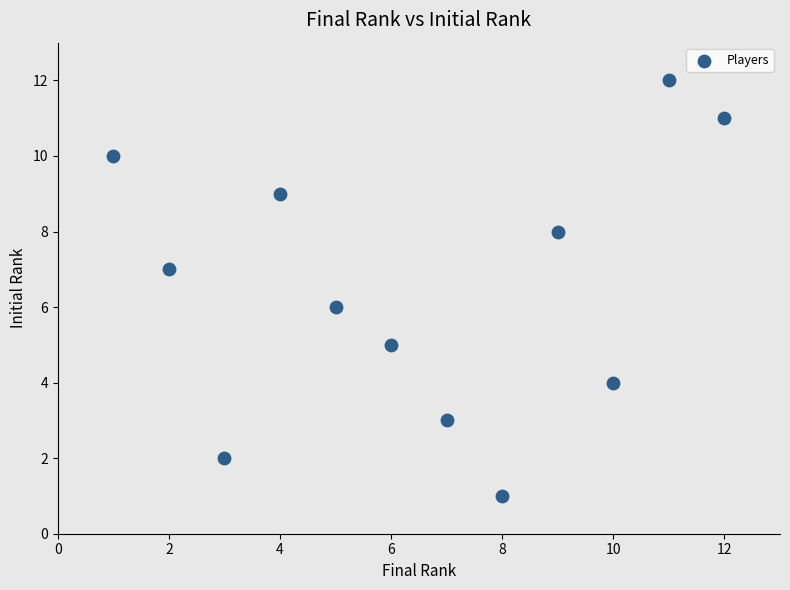

What is the range of Y values (max minus min)?

11